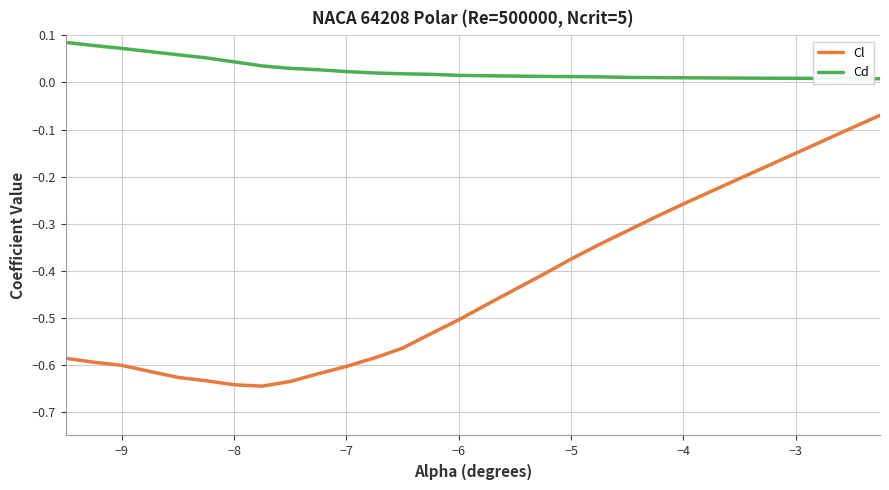

True or false: Cl and Cd intersect in this chart.

False